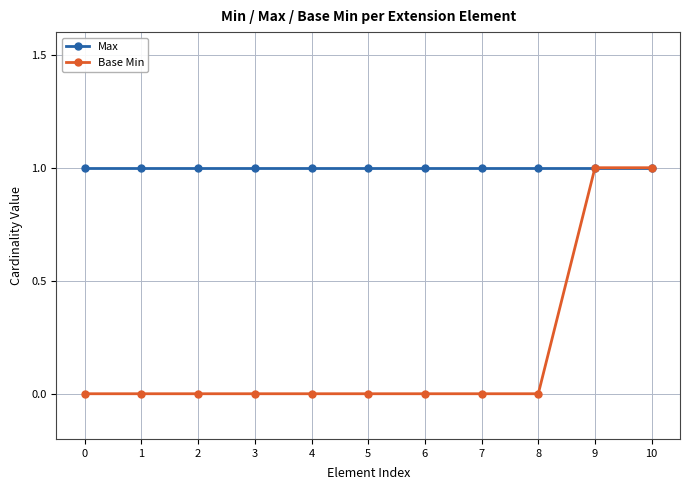

The Base Min series shows 0 at 7. True or false?

True